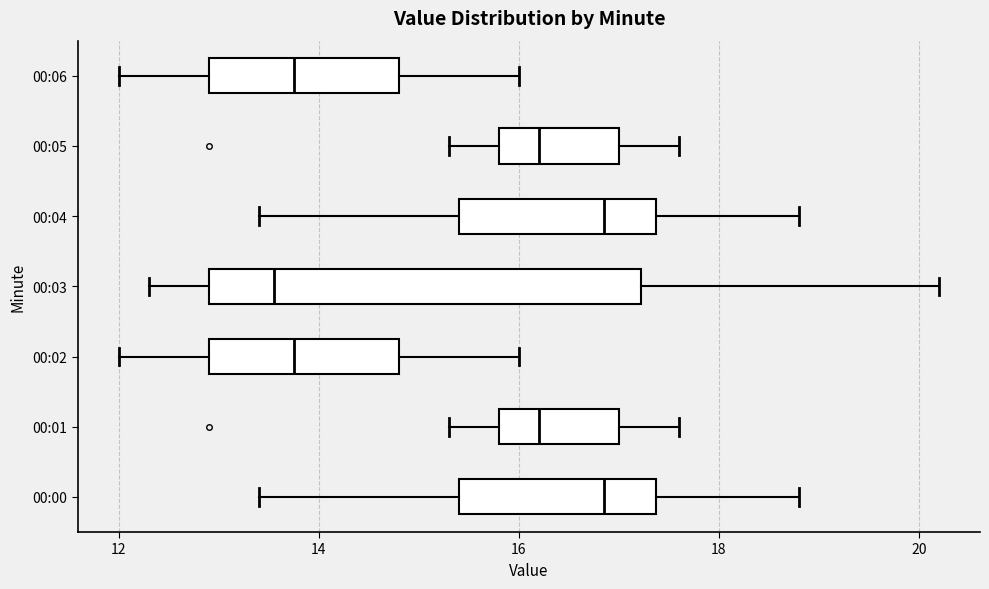

Reading bottom to top, transcribe this box plot: for each box, give where its median line is, the range the box spans, and where its two whiskers end, as read against the x-axis. The values are not printed on the chart, so give them approximately, as read against the axis.

00:00: median 16.8, box 15.4 to 17.4, whiskers 13.4 to 18.8
00:01: median 16.2, box 15.8 to 17.0, whiskers 15.4 to 17.6
00:02: median 13.8, box 13.0 to 14.8, whiskers 12.0 to 16.0
00:03: median 13.6, box 13.0 to 17.2, whiskers 12.4 to 20.2
00:04: median 16.8, box 15.4 to 17.4, whiskers 13.4 to 18.8
00:05: median 16.2, box 15.8 to 17.0, whiskers 15.4 to 17.6
00:06: median 13.8, box 13.0 to 14.8, whiskers 12.0 to 16.0